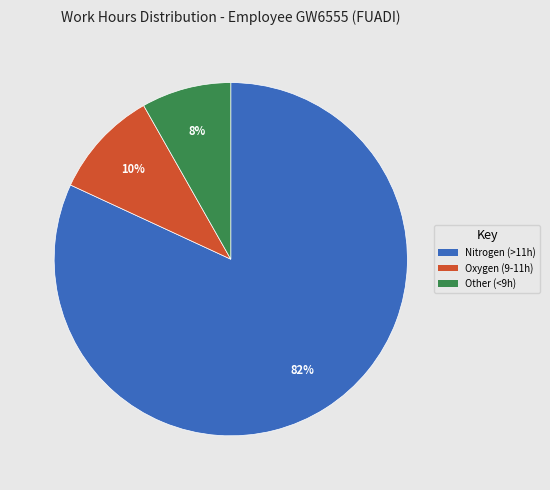

Is there any slice that represents more than half of the pie?

Yes